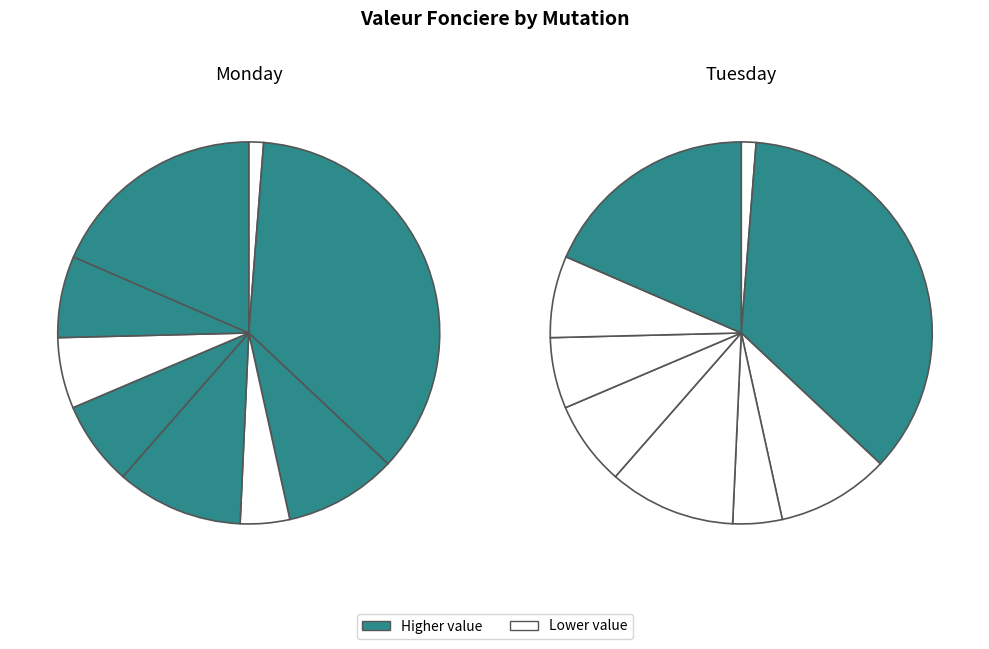

How many segments does this pie chart have?

9